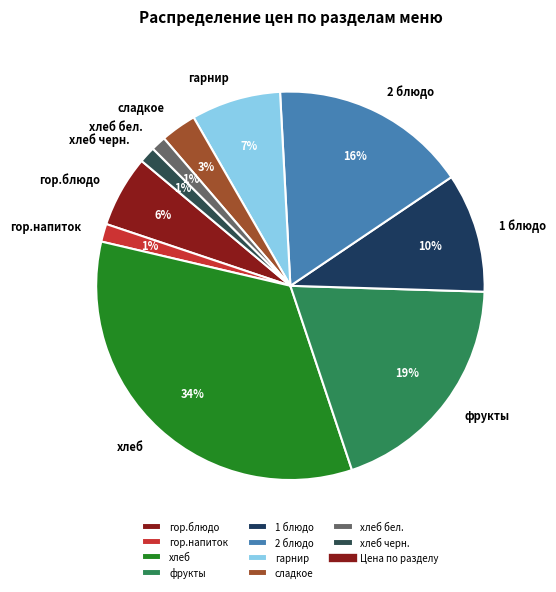

Which category has the biggest portion of the pie?

хлеб